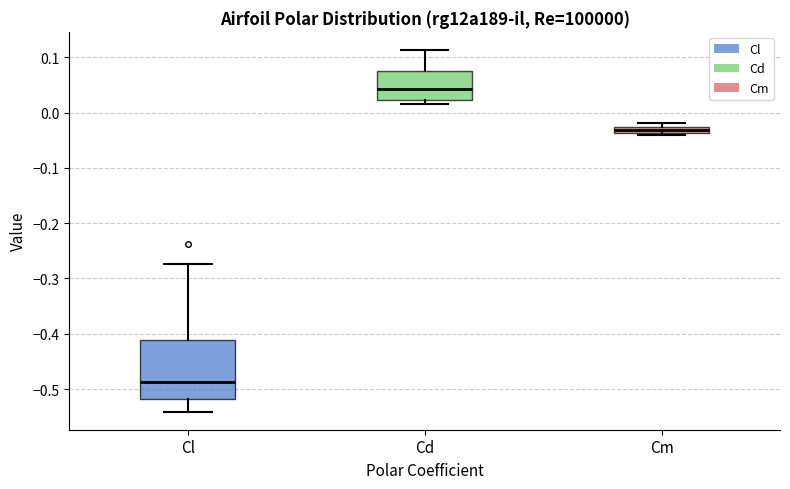

Where is the upper edge of the box for Cm on the y-axis? The values are not printed on the chart, so give them approximately, as read against the axis.

-0.03